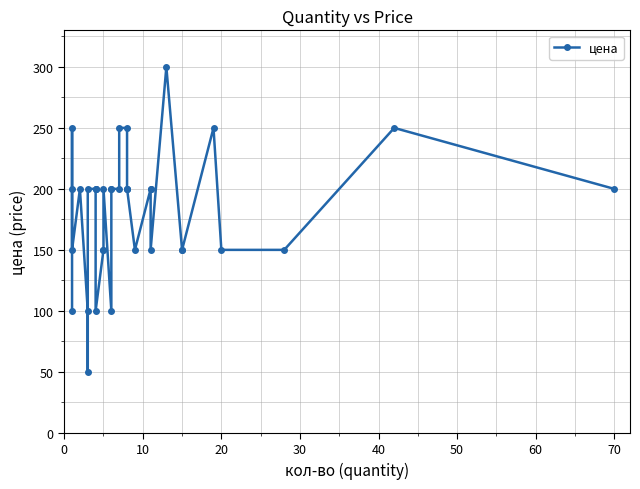

What is the average value?

182